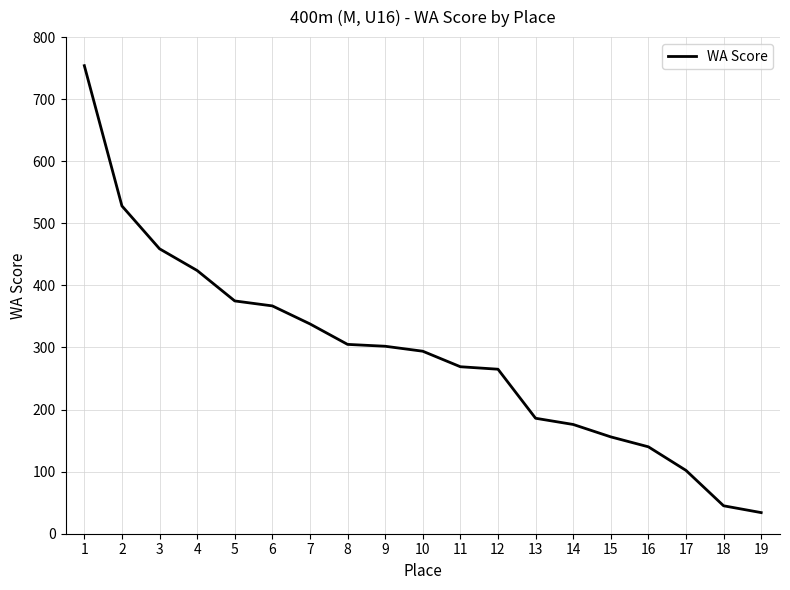

What is the smallest value displayed?

34